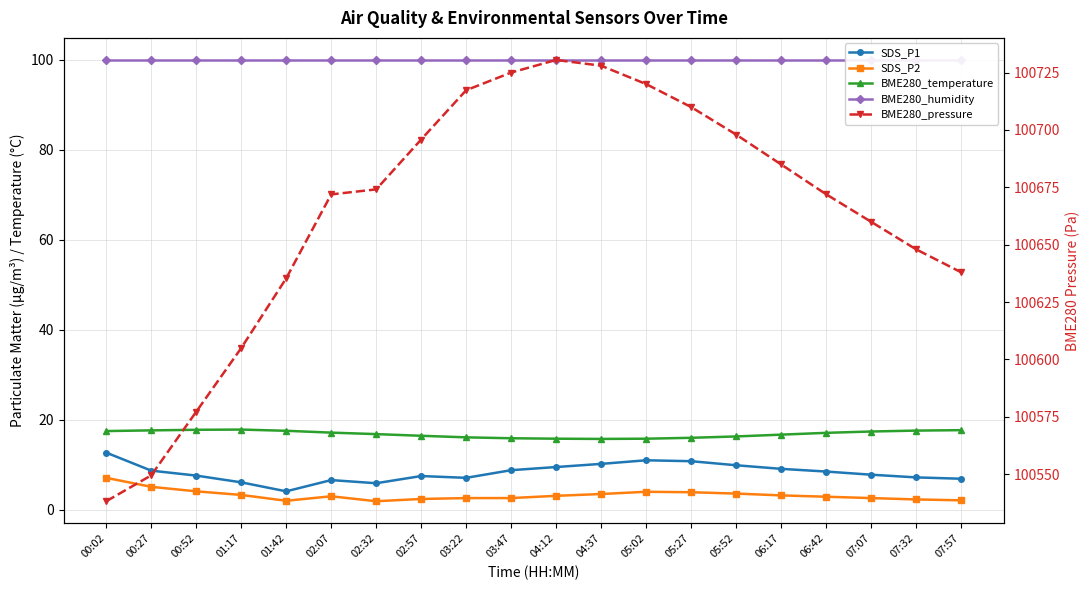

At which label is BME280_pressure closest to 100634?

01:42